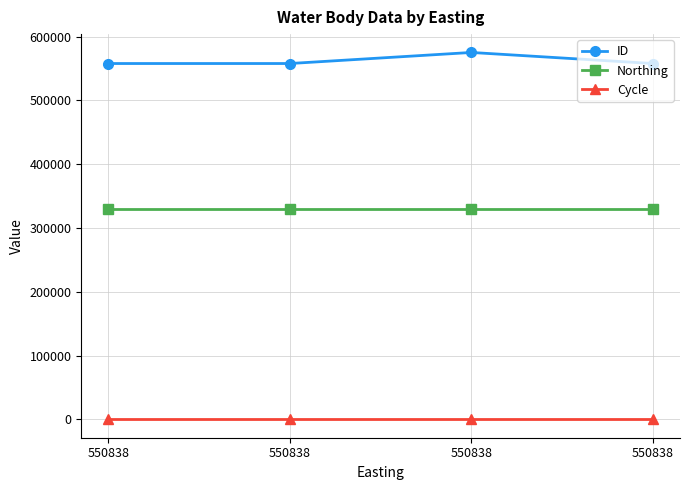

True or false: ID and Northing cross at least once.

False